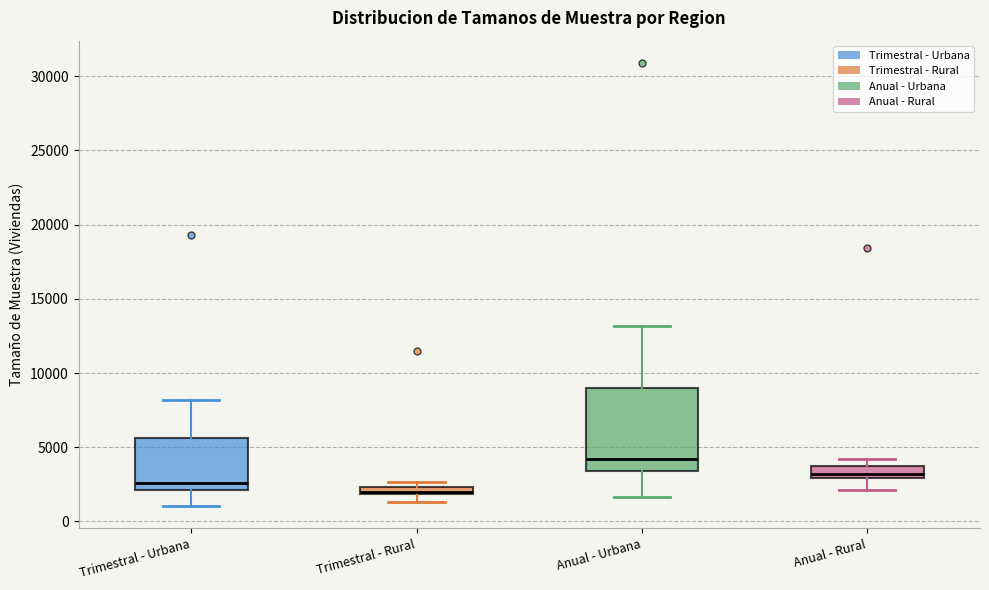

Where is the upper edge of the box for Anual - Rural on the y-axis? The values are not printed on the chart, so give them approximately, as read against the axis.

4000